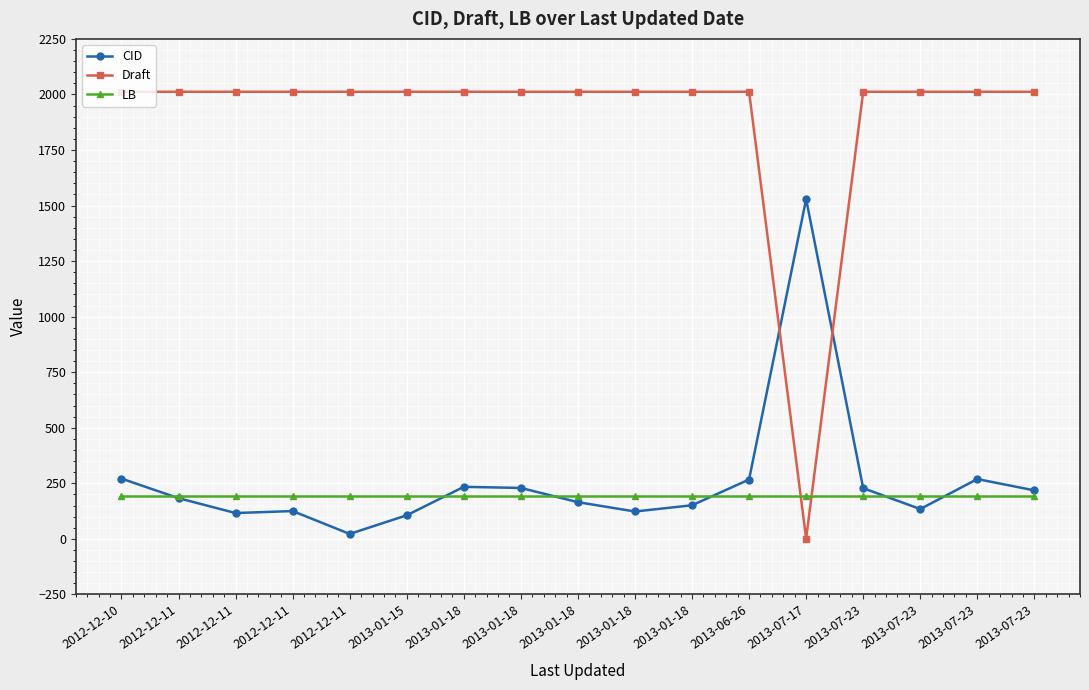

What are all the series names shown in the legend?

CID, Draft, LB